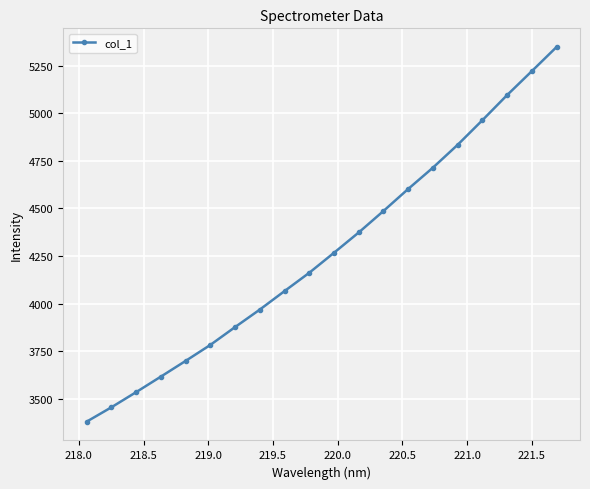

What is the minimum value shown in the chart?

3378.6